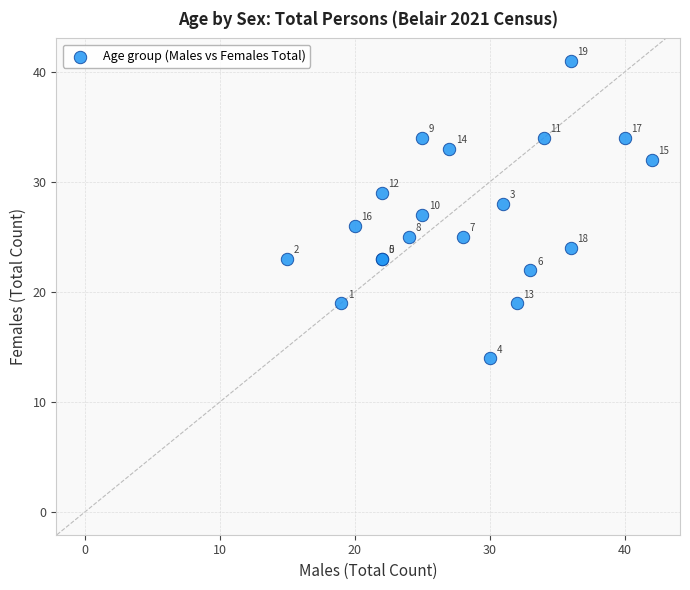

What Y value in the scatter plot is closest to 27?

27